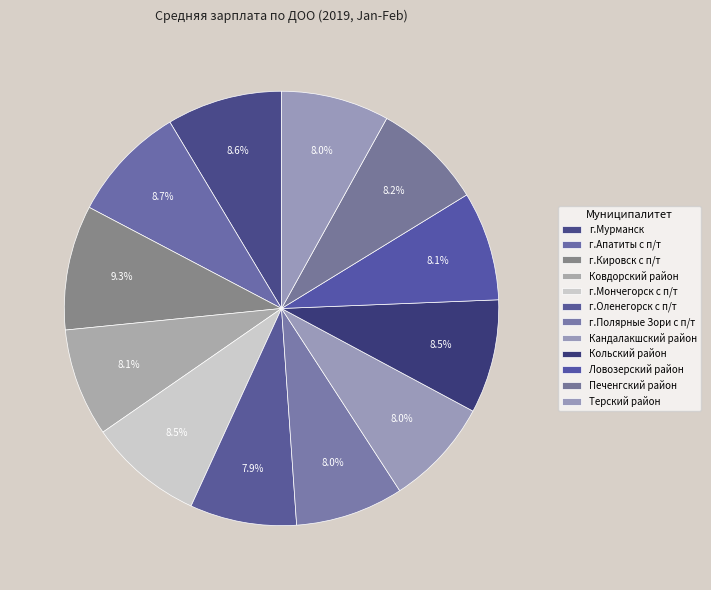

Rank the categories by value from highest to lowest.

г.Кировск с п/т, г.Апатиты с п/т, г.Мурманск, г.Мончегорск с п/т, Кольский район, Печенгский район, Ловозерский район, Ковдорский район, г.Полярные Зори с п/т, Терский район, Кандалакшский район, г.Оленегорск с п/т